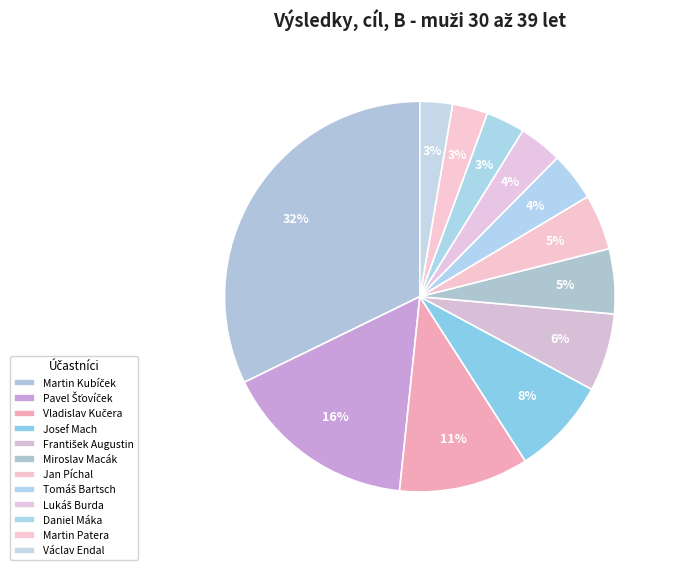

Is it true that František Augustin is 1% of the pie?

False